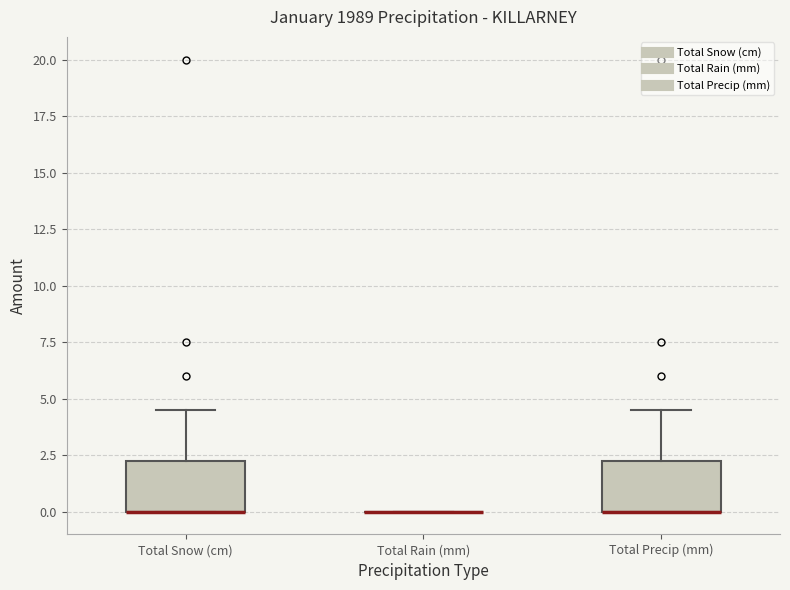

Reading left to right, read every box against the y-axis: the position of its median line, the range the box covers, and the ends of its whiskers. The values are not printed on the chart, so give them approximately, as read against the axis.

Total Snow (cm): median 0.0 (drawn on the box's lower edge), box 0.0 to 2.5, whiskers 0.0 to 4.5
Total Rain (mm): box collapsed to a line at 0.0, whiskers 0.0 to 0.0
Total Precip (mm): median 0.0 (drawn on the box's lower edge), box 0.0 to 2.5, whiskers 0.0 to 4.5